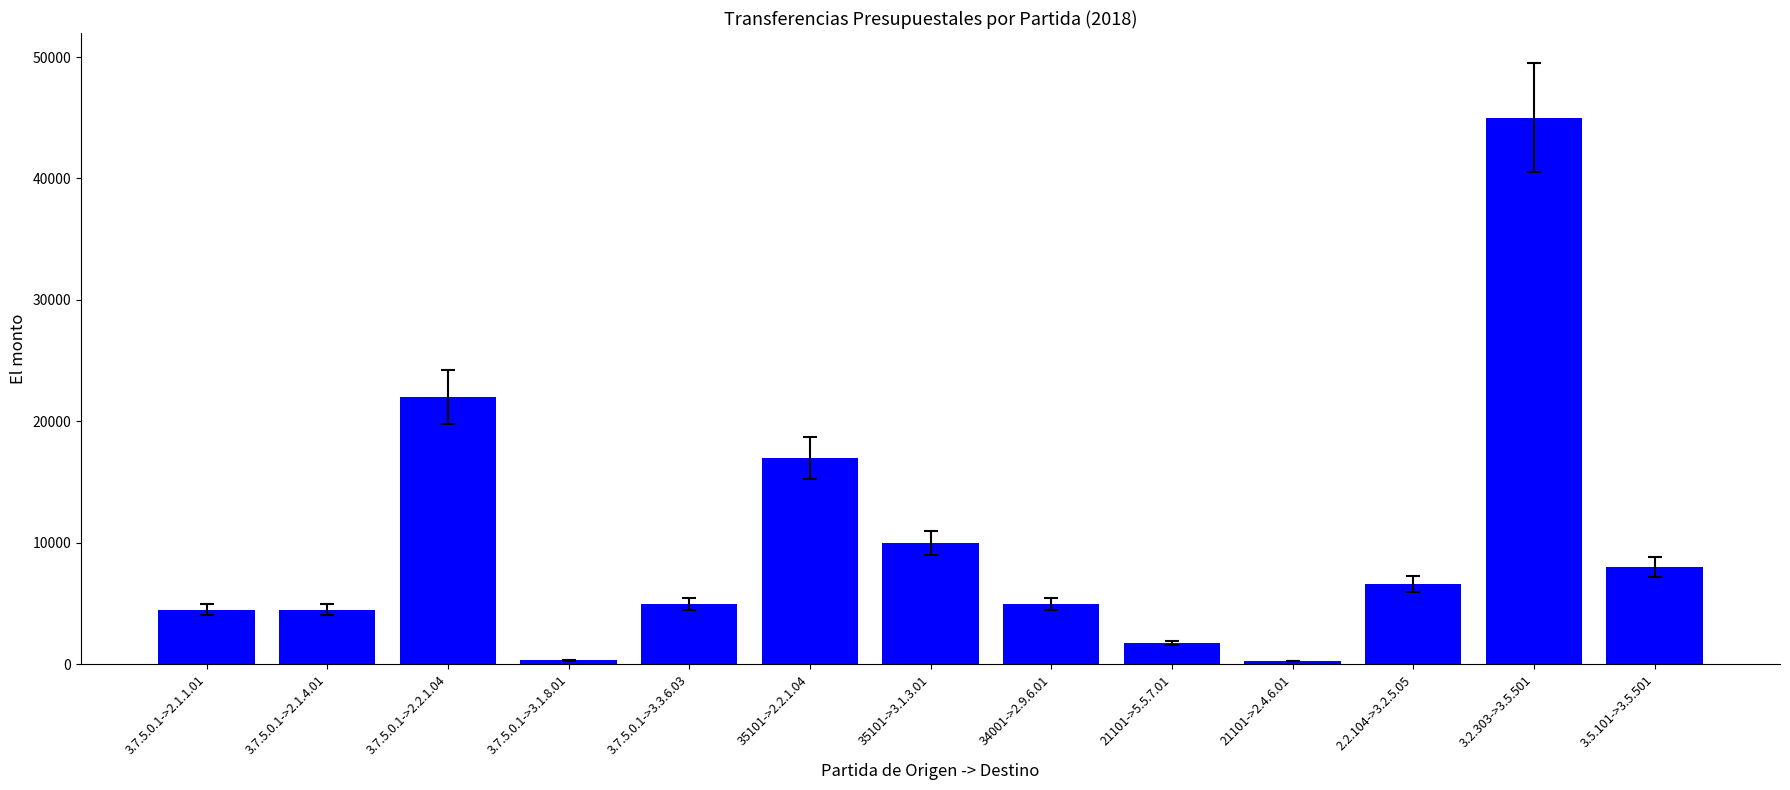

Is it true that the value at 2.2.104->3.2.5.05 is 6649.0?

True